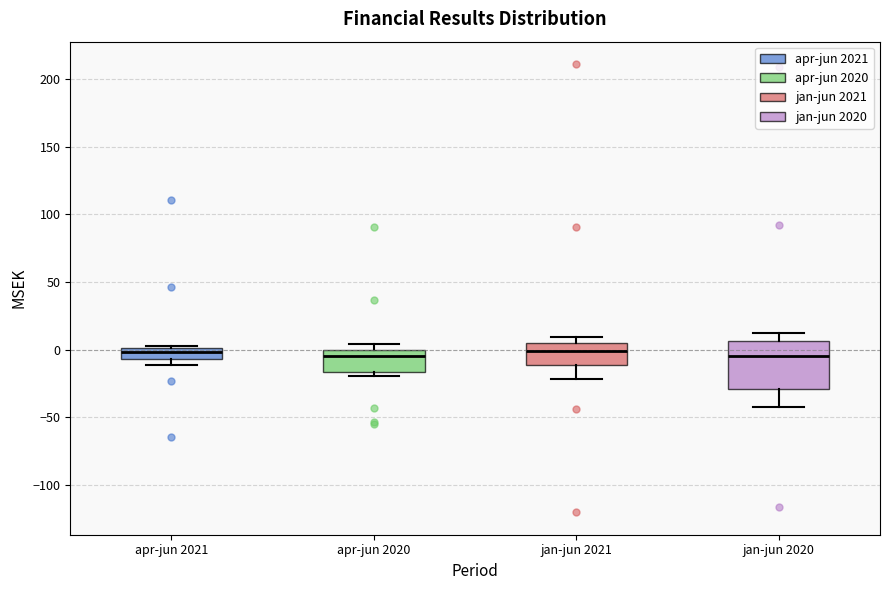

Where does the lower whisker of the box for jan-jun 2021 end on the y-axis? The values are not printed on the chart, so give them approximately, as read against the axis.

-20